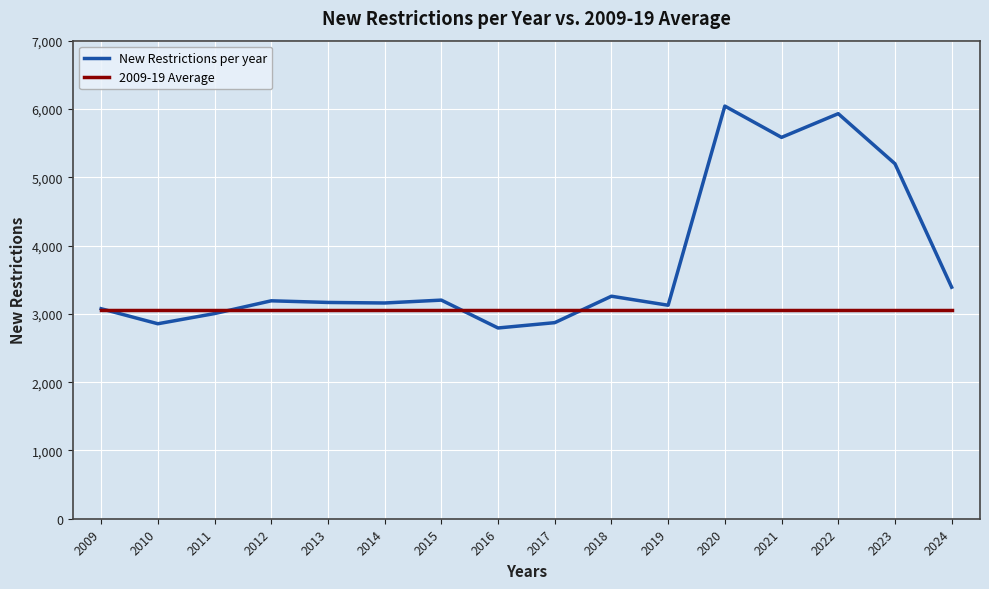

Which series has the largest range (max minus min)?

New Restrictions per year